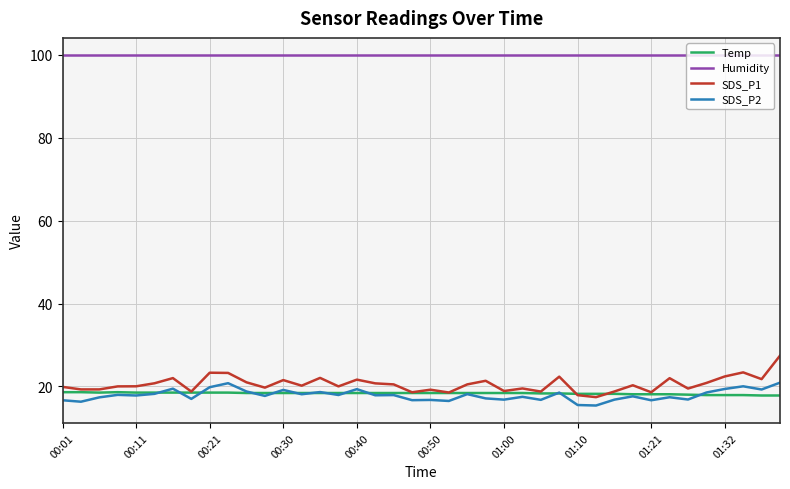

What is the maximum value for SDS_P2?

20.9